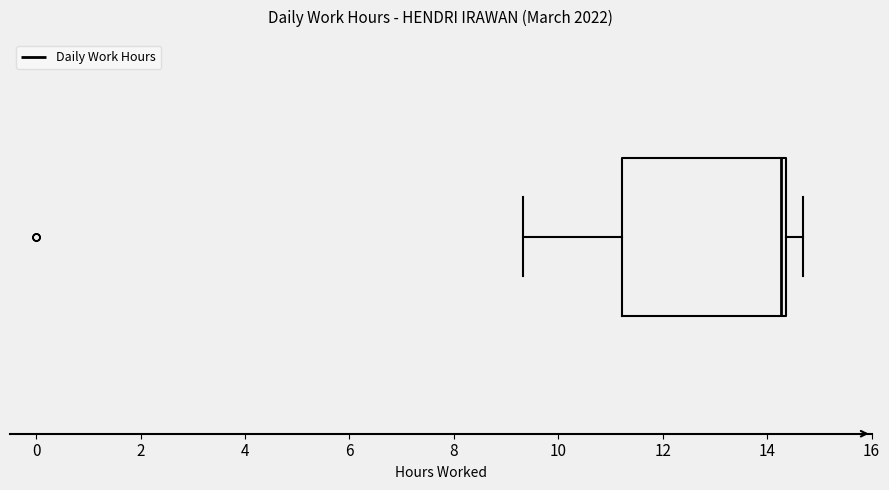

Where does the right whisker of the box end on the x-axis? The values are not printed on the chart, so give them approximately, as read against the axis.

14.6